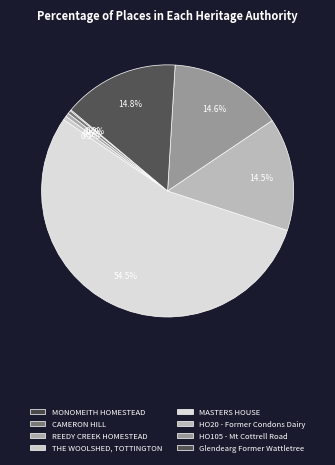

How many slices are in this pie chart?

8